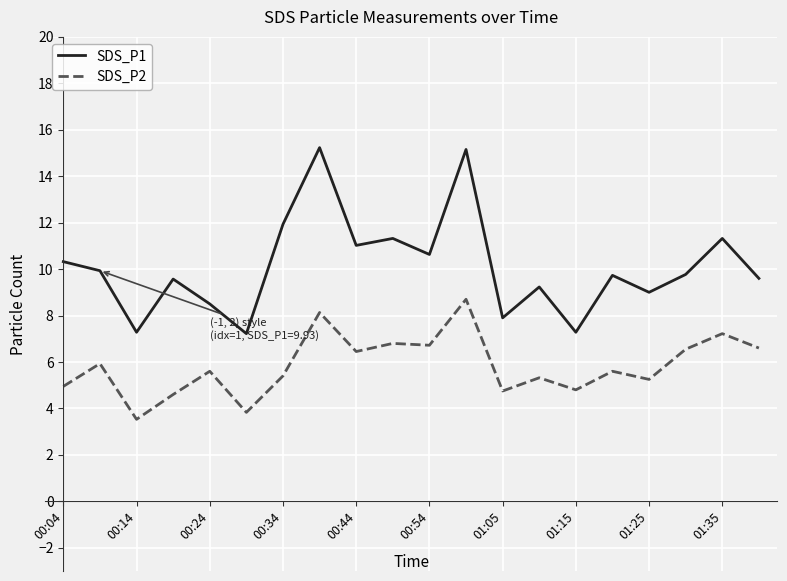

What is the lowest value of the SDS_P1 series?

7.2